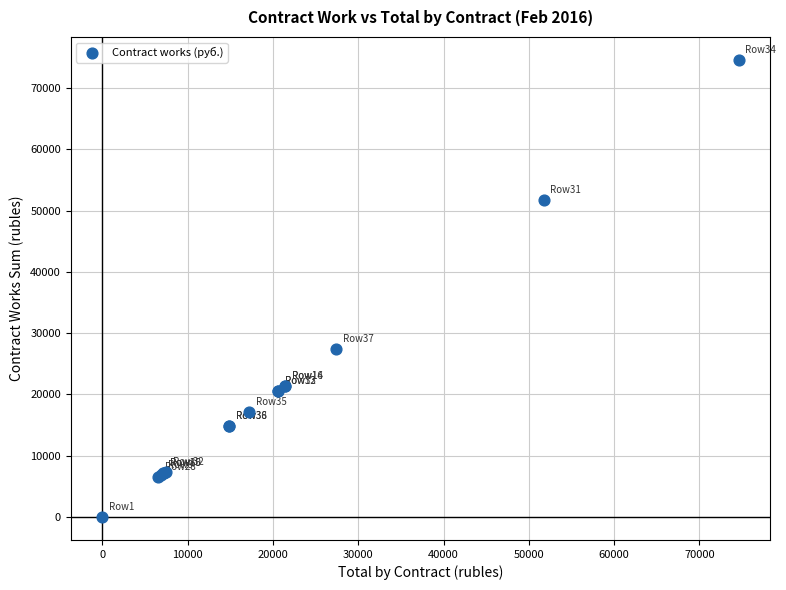

What Y value in the scatter plot is closest to 37291?

27443.2